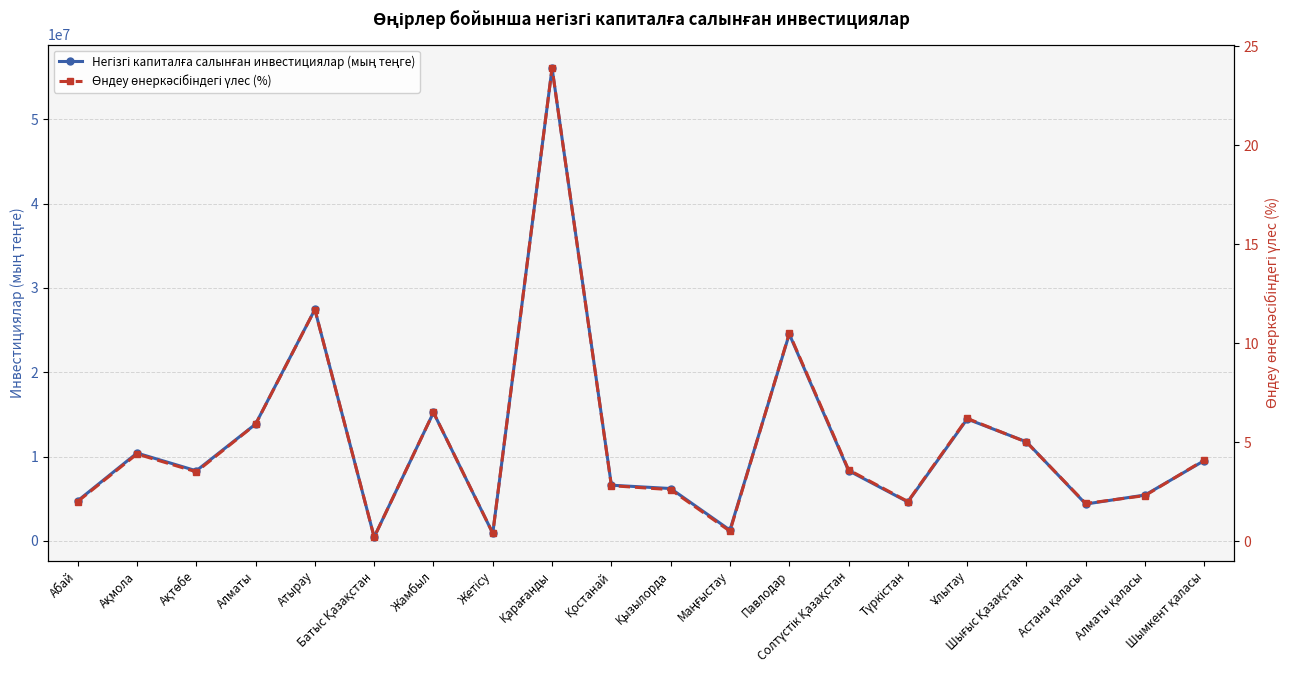

What are all the series names shown in the legend?

Негізгі капиталға салынған инвестициялар (мың теңге), Өндеу өнеркәсібіндегі үлес (%)